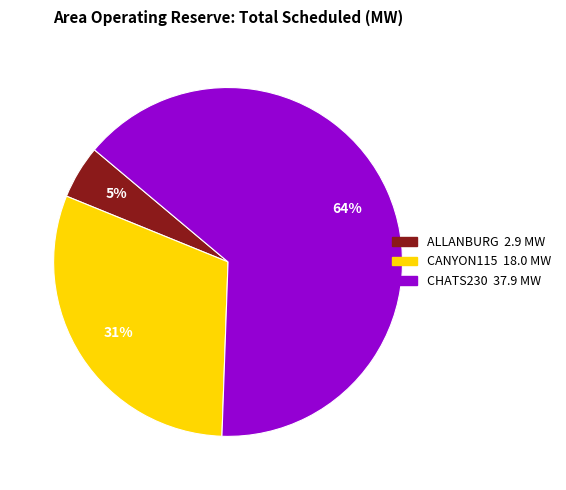

Between CHATS230 and ALLANBURG, which is larger?

CHATS230